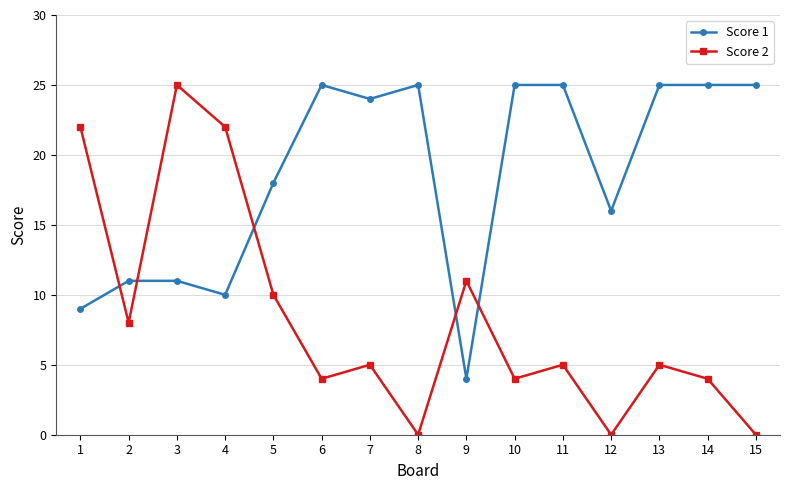

At which label does Score 2 reach its peak?

3